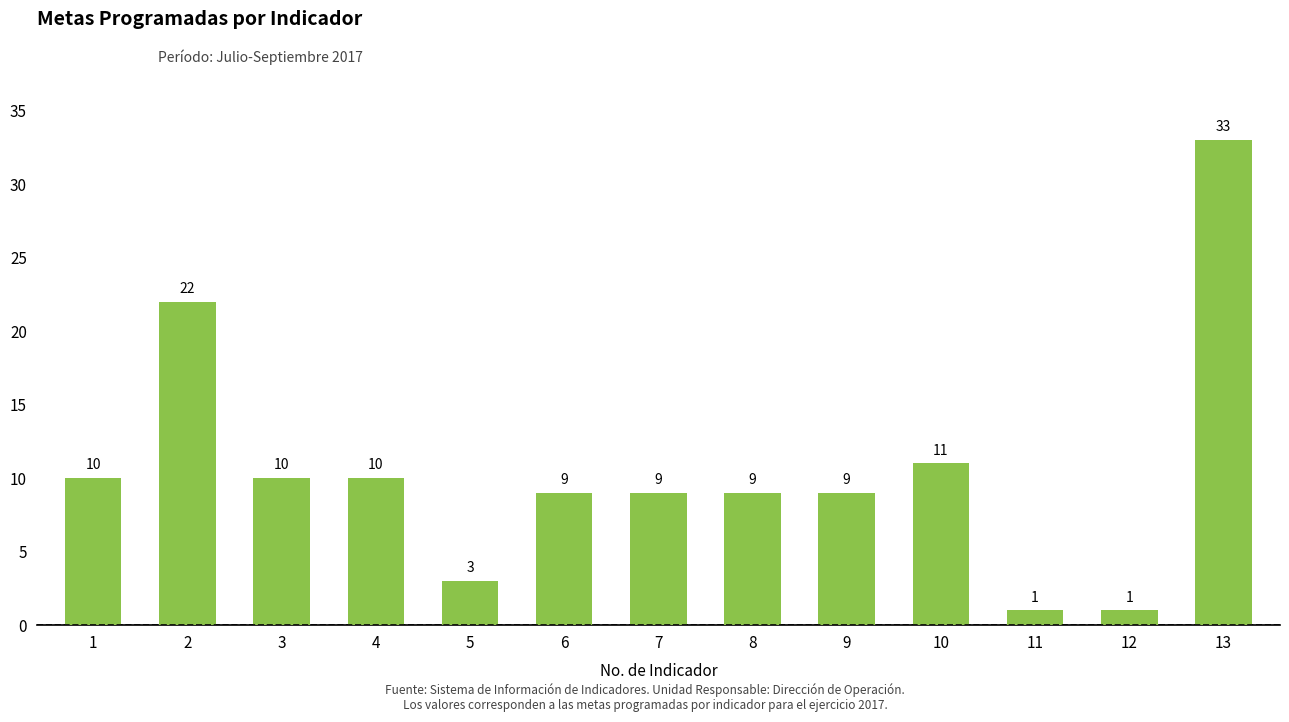

What is the difference between the maximum and minimum values?

32